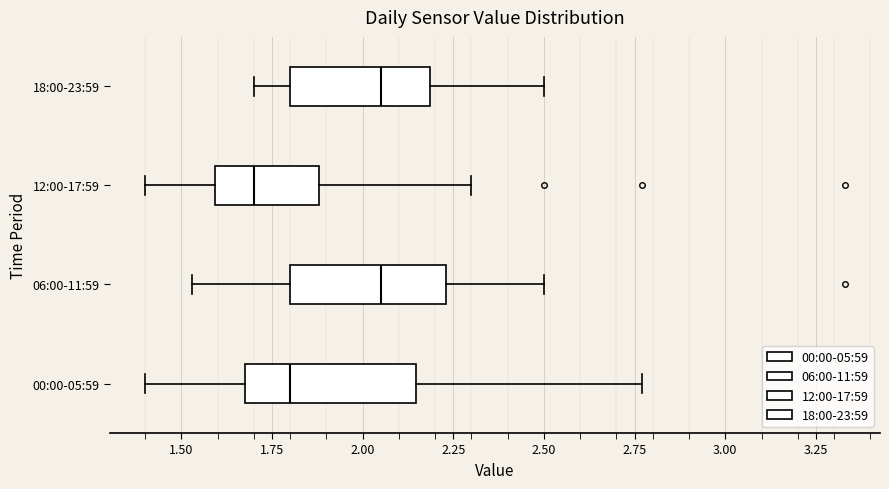

Reading bottom to top, read every box against the x-axis: the position of its median line, the range the box covers, and the ends of its whiskers. The values are not printed on the chart, so give them approximately, as read against the axis.

00:00-05:59: median 1.80, box 1.70 to 2.15, whiskers 1.40 to 2.75
06:00-11:59: median 2.05, box 1.80 to 2.25, whiskers 1.55 to 2.50
12:00-17:59: median 1.70, box 1.60 to 1.90, whiskers 1.40 to 2.30
18:00-23:59: median 2.05, box 1.80 to 2.20, whiskers 1.70 to 2.50